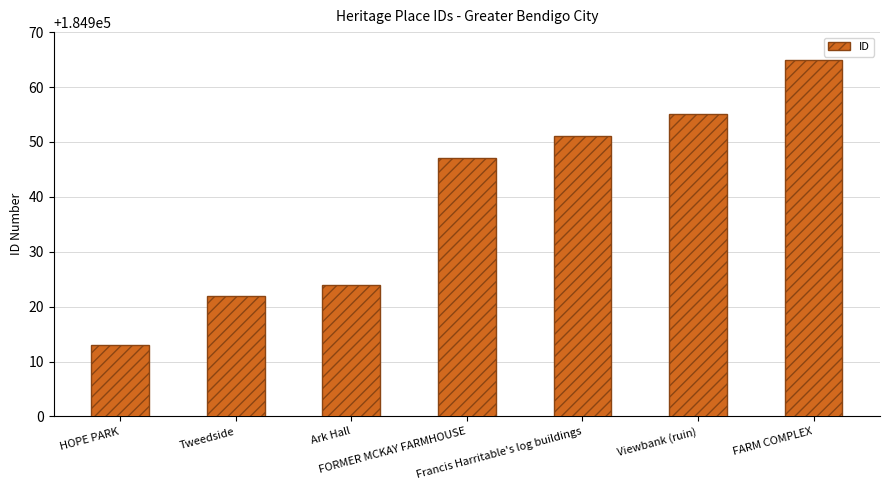

Is it true that the value at HOPE PARK is 184913?

True